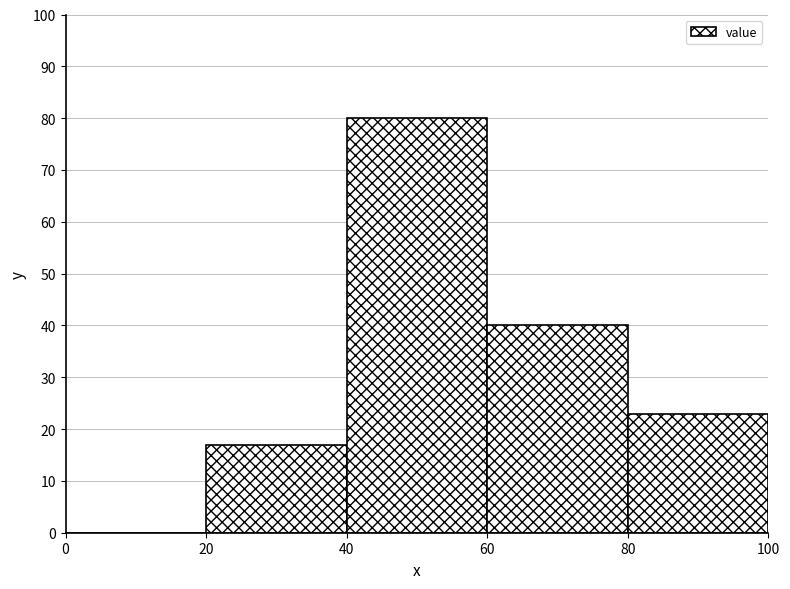

Reading left to right, list every bar in this chart as the range it spans on the x-axis followed by its height. The values are not printed on the chart, so give them approximately, as read against the axis.

0 to 20: 0
20 to 40: 17
40 to 60: 80
60 to 80: 40
80 to 100: 23